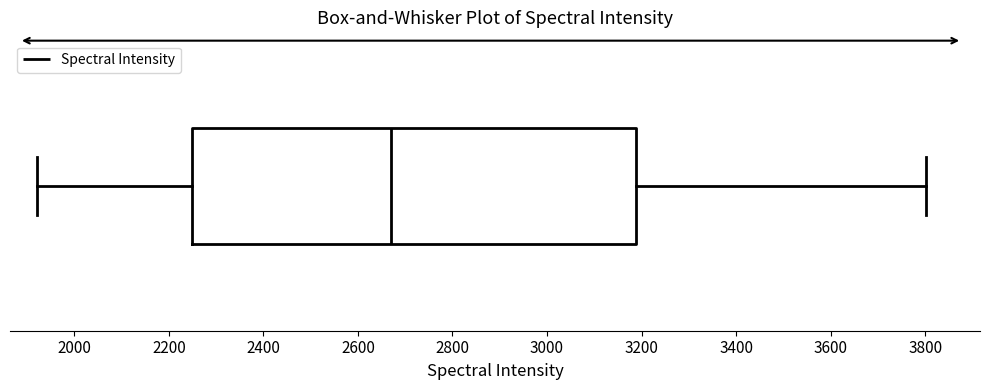

Transcribe this box plot: give where the median line is, the range the box spans, and where the two whiskers end, as read against the x-axis. The values are not printed on the chart, so give them approximately, as read against the axis.

median 2660, box 2240 to 3180, whiskers 1920 to 3800